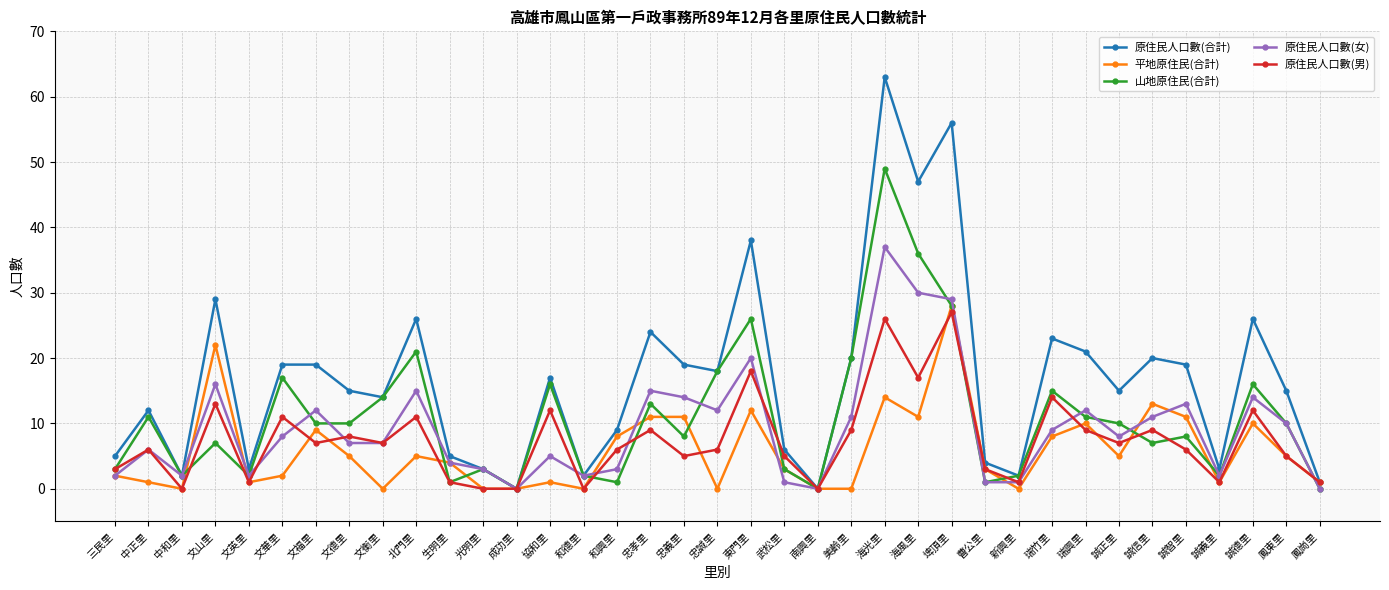

Reading right to left, transcribe all the data shown in this chart.

原住民人口數(合計): 鳳崗里=1	鳳東里=15	誠德里=26	誠義里=3	誠智里=19	誠信里=20	誠正里=15	瑞興里=21	瑞竹里=23	新興里=2	曹公里=4	埤頂里=56	海風里=47	海光里=63	美齡里=20	南興里=0	武松里=6	東門里=38	忠誠里=18	忠義里=19	忠孝里=24	和興里=9	和德里=2	協和里=17	成功里=0	光明里=3	生明里=5	北門里=26	文衡里=14	文德里=15	文福里=19	文華里=19	文英里=3	文山里=29	中和里=2	中正里=12	三民里=5
平地原住民(合計): 鳳崗里=1	鳳東里=5	誠德里=10	誠義里=1	誠智里=11	誠信里=13	誠正里=5	瑞興里=10	瑞竹里=8	新興里=0	曹公里=3	埤頂里=28	海風里=11	海光里=14	美齡里=0	南興里=0	武松里=3	東門里=12	忠誠里=0	忠義里=11	忠孝里=11	和興里=8	和德里=0	協和里=1	成功里=0	光明里=0	生明里=4	北門里=5	文衡里=0	文德里=5	文福里=9	文華里=2	文英里=1	文山里=22	中和里=0	中正里=1	三民里=2
山地原住民(合計): 鳳崗里=0	鳳東里=10	誠德里=16	誠義里=2	誠智里=8	誠信里=7	誠正里=10	瑞興里=11	瑞竹里=15	新興里=2	曹公里=1	埤頂里=28	海風里=36	海光里=49	美齡里=20	南興里=0	武松里=3	東門里=26	忠誠里=18	忠義里=8	忠孝里=13	和興里=1	和德里=2	協和里=16	成功里=0	光明里=3	生明里=1	北門里=21	文衡里=14	文德里=10	文福里=10	文華里=17	文英里=2	文山里=7	中和里=2	中正里=11	三民里=3
原住民人口數(女): 鳳崗里=0	鳳東里=10	誠德里=14	誠義里=2	誠智里=13	誠信里=11	誠正里=8	瑞興里=12	瑞竹里=9	新興里=1	曹公里=1	埤頂里=29	海風里=30	海光里=37	美齡里=11	南興里=0	武松里=1	東門里=20	忠誠里=12	忠義里=14	忠孝里=15	和興里=3	和德里=2	協和里=5	成功里=0	光明里=3	生明里=4	北門里=15	文衡里=7	文德里=7	文福里=12	文華里=8	文英里=2	文山里=16	中和里=2	中正里=6	三民里=2
原住民人口數(男): 鳳崗里=1	鳳東里=5	誠德里=12	誠義里=1	誠智里=6	誠信里=9	誠正里=7	瑞興里=9	瑞竹里=14	新興里=1	曹公里=3	埤頂里=27	海風里=17	海光里=26	美齡里=9	南興里=0	武松里=5	東門里=18	忠誠里=6	忠義里=5	忠孝里=9	和興里=6	和德里=0	協和里=12	成功里=0	光明里=0	生明里=1	北門里=11	文衡里=7	文德里=8	文福里=7	文華里=11	文英里=1	文山里=13	中和里=0	中正里=6	三民里=3